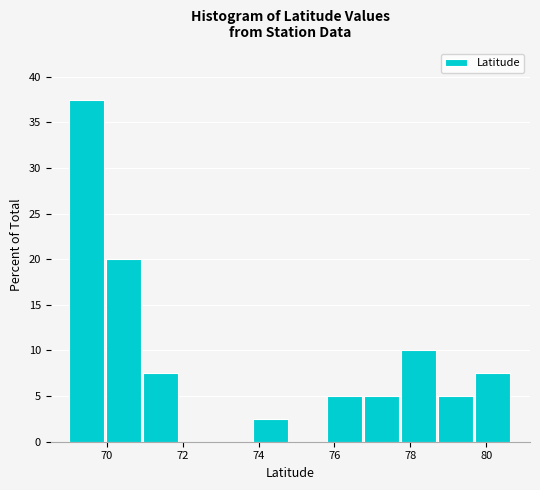

Which range on the x-axis has the tallest bar?

69.0 to 70.0